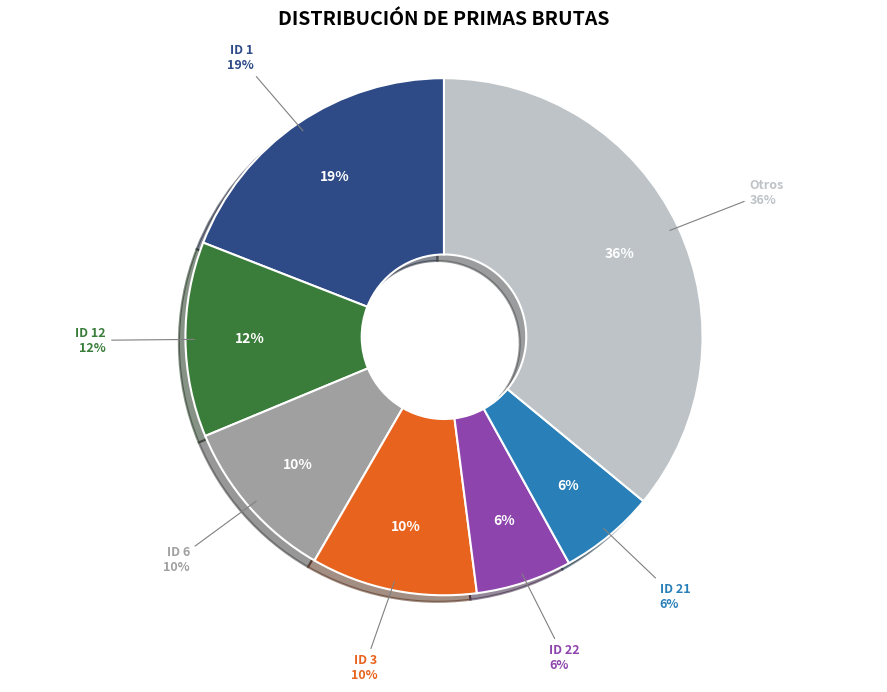

Does ID 14 represent more than half of the total?

No